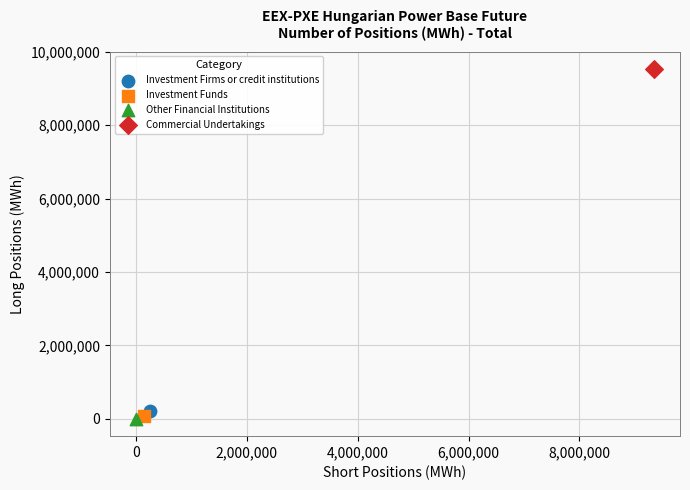

Which series reaches the maximum Y coordinate?

Commercial Undertakings